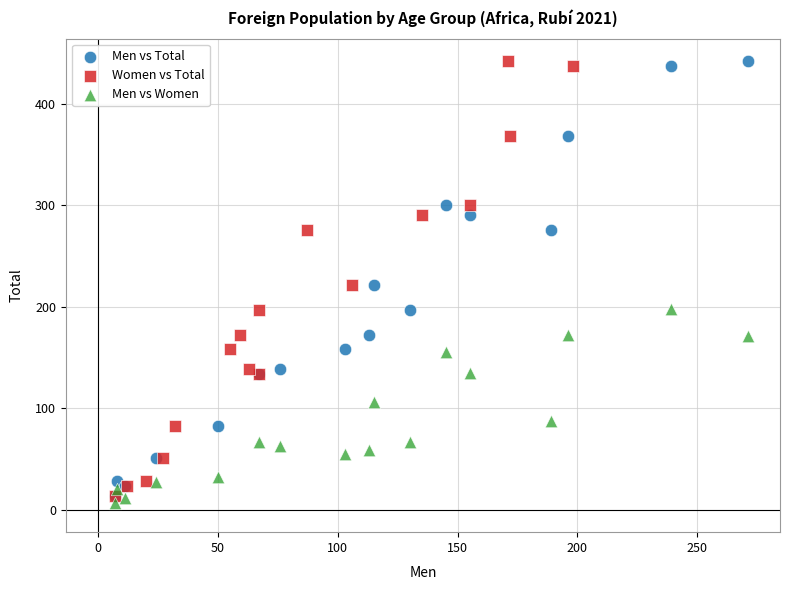

Which series reaches the minimum Y coordinate?

Men vs Women